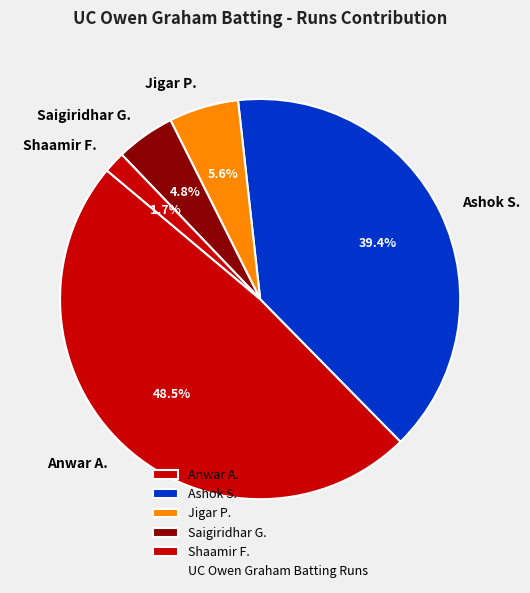

Which category has the smallest portion of the pie?

Shaamir F.